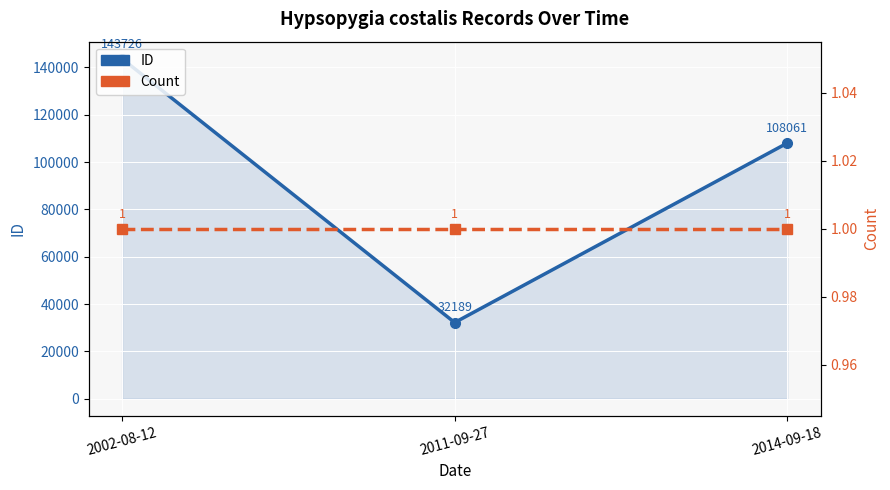

What are all the series names shown in the legend?

ID, Count